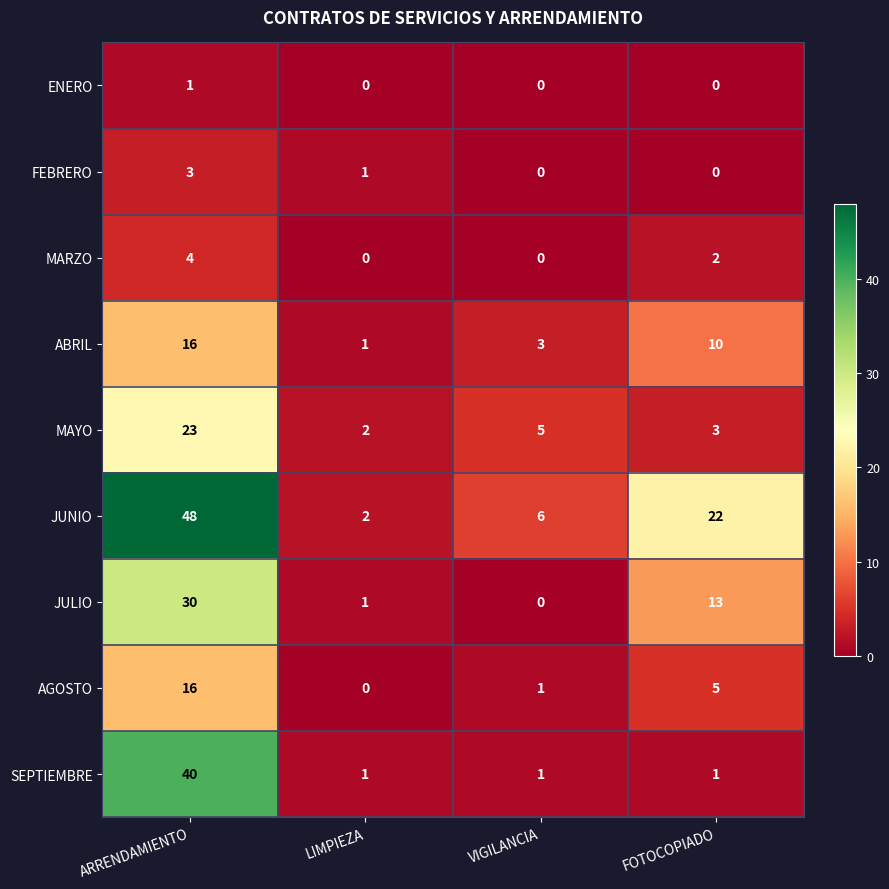

How many ABRIL values are between 3 and 16?

3